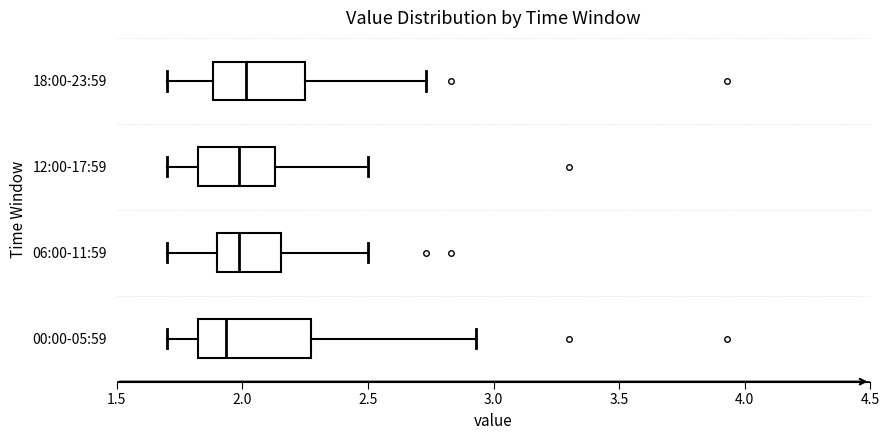

Where does the median line of the box for 06:00-11:59 sit on the x-axis? The values are not printed on the chart, so give them approximately, as read against the axis.

2.00